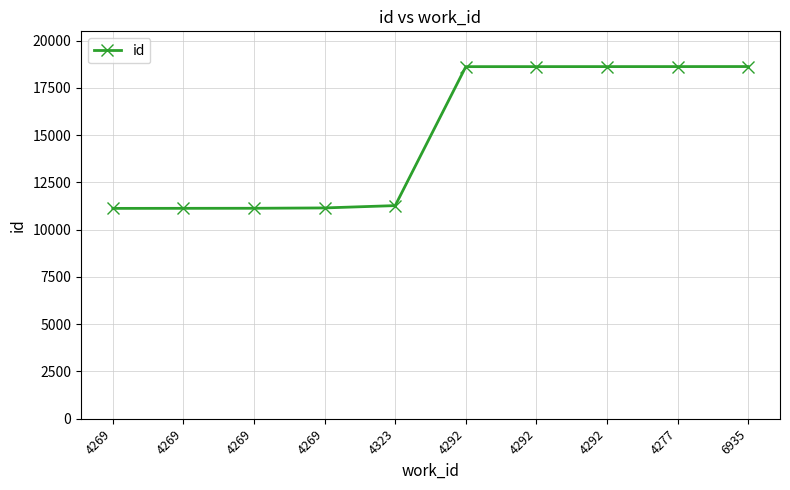

What is the sum of all values?

148936